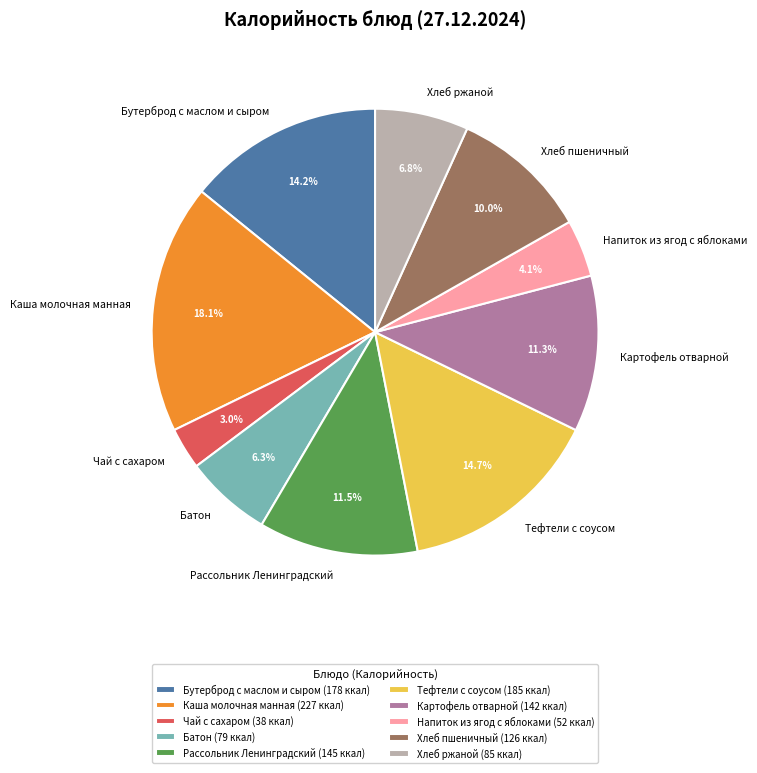

The Хлеб ржаной slice represents 1% of the pie. True or false?

False